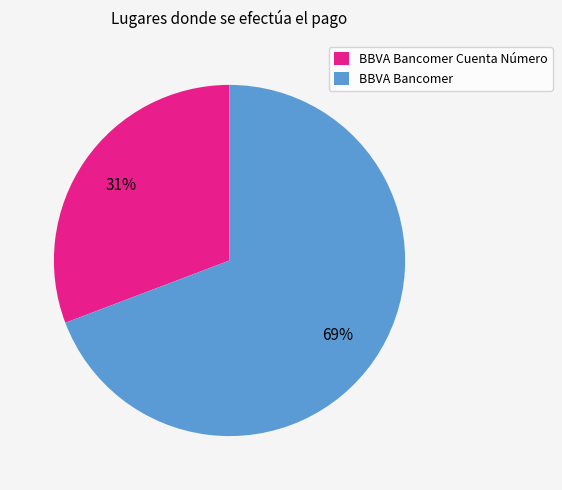

What is the smallest slice in the pie chart?

BBVA Bancomer Cuenta Número